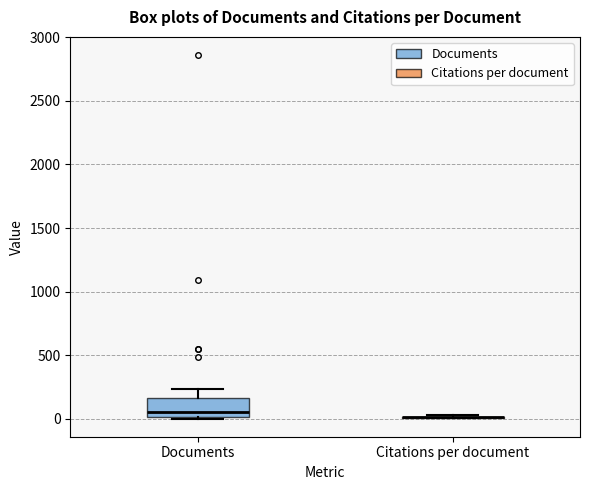

Which box is the tallest, from its lower edge to its upper edge?

Documents